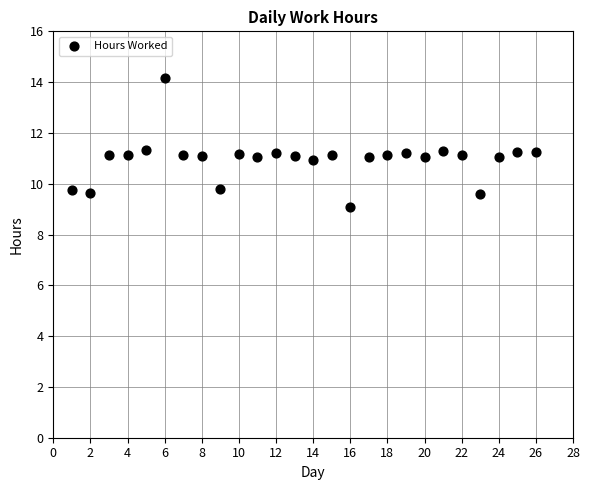

What is the range of X values (max minus min)?

25.0